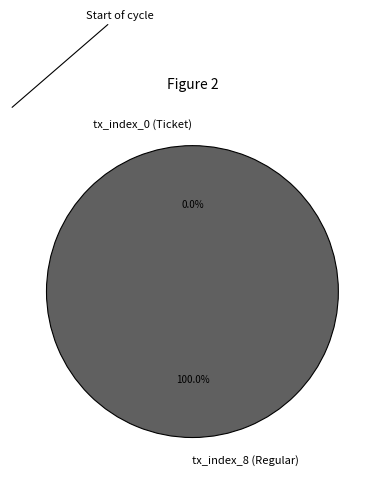

To the nearest percent, what is the combined percentage of tx_index_8 (Regular) and tx_index_0 (Ticket)?

100%